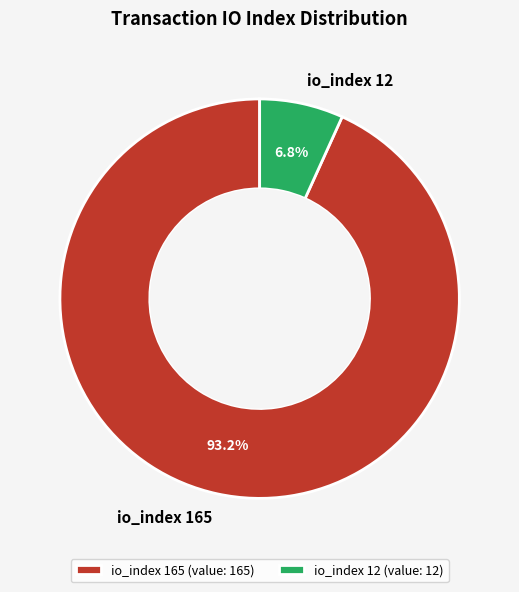

To the nearest percent, what is the combined percentage of io_index 12 and io_index 165?

100%